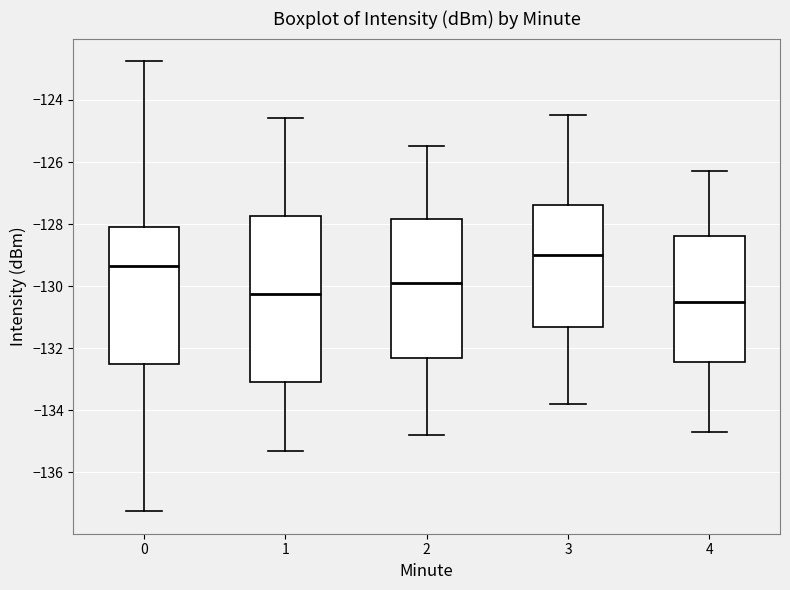

Reading left to right, transcribe this box plot: for each box, give where its median line is, the range the box spans, and where its two whiskers end, as read against the y-axis. The values are not printed on the chart, so give them approximately, as read against the axis.

0: median -129.4, box -132.6 to -128.2, whiskers -137.2 to -122.8
1: median -130.2, box -133.0 to -127.8, whiskers -135.4 to -124.6
2: median -129.8, box -132.2 to -127.8, whiskers -134.8 to -125.4
3: median -129.0, box -131.4 to -127.4, whiskers -133.8 to -124.4
4: median -130.4, box -132.4 to -128.4, whiskers -134.6 to -126.2